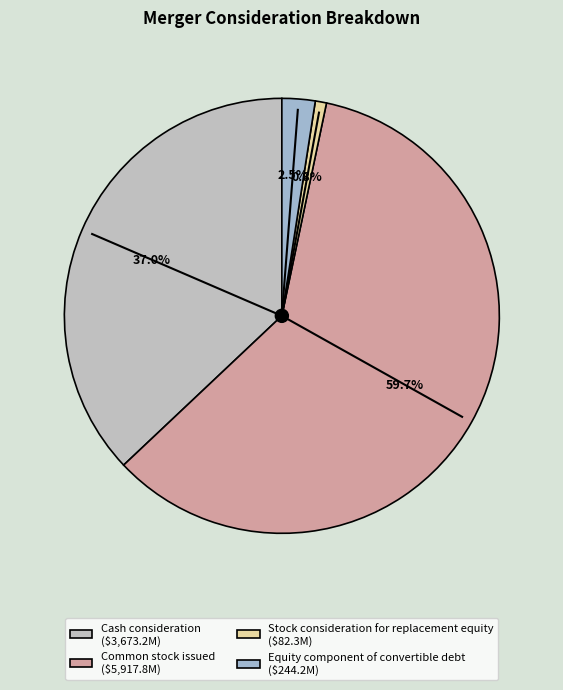

Is Common stock issued the majority of the pie?

Yes